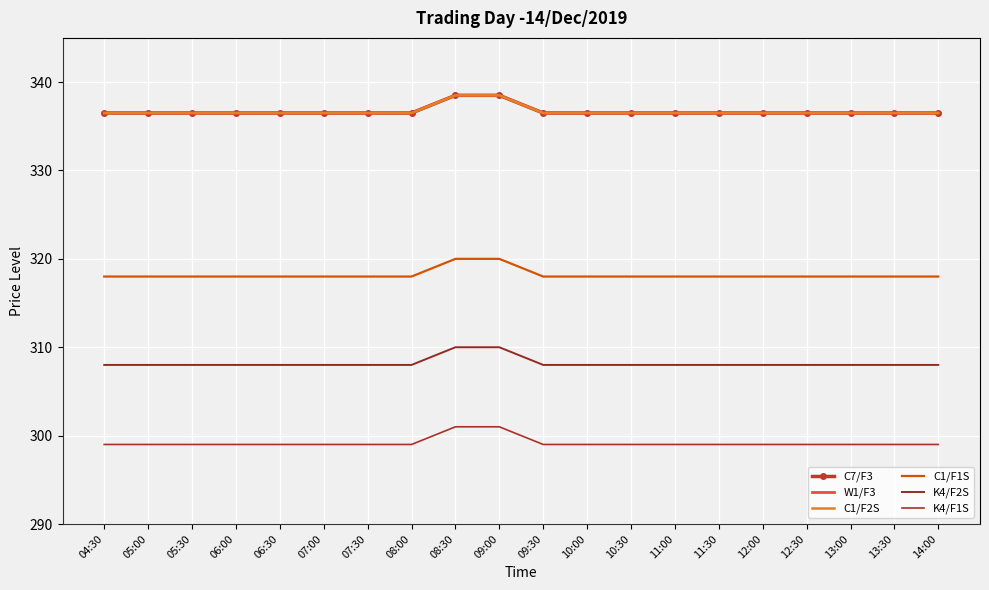

What is the difference between the second highest and second lowest values in the C1/F1S series?

2.0